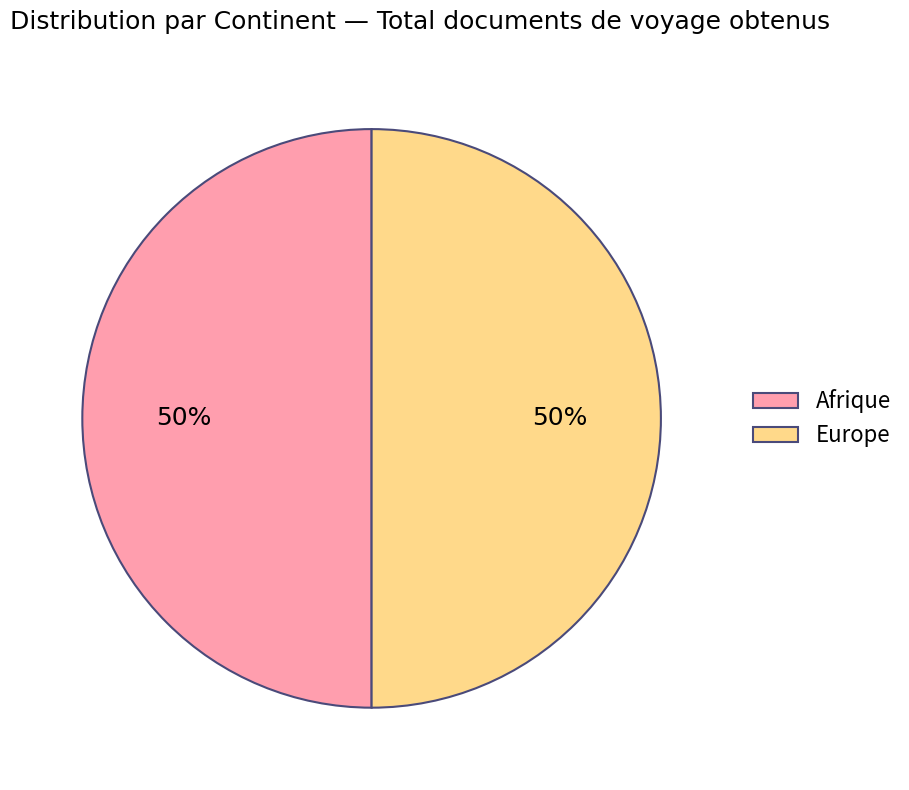

To the nearest percent, what is the combined percentage of Afrique and Europe?

100%